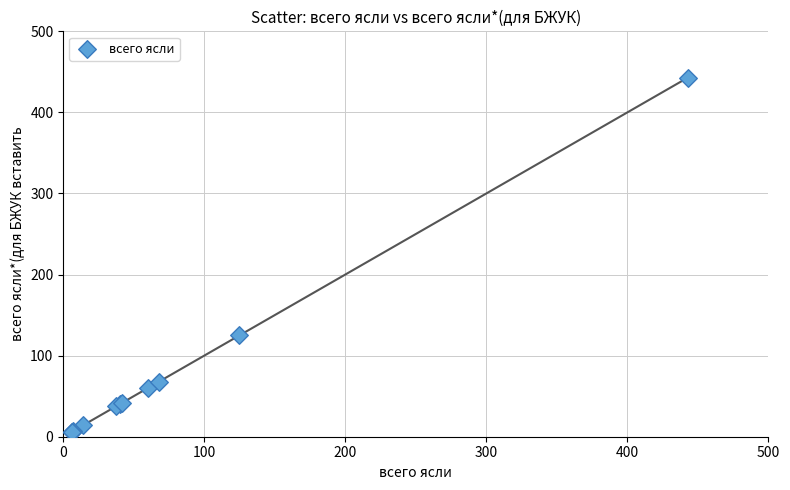

What Y value in the scatter plot is closest to 224?

125.0